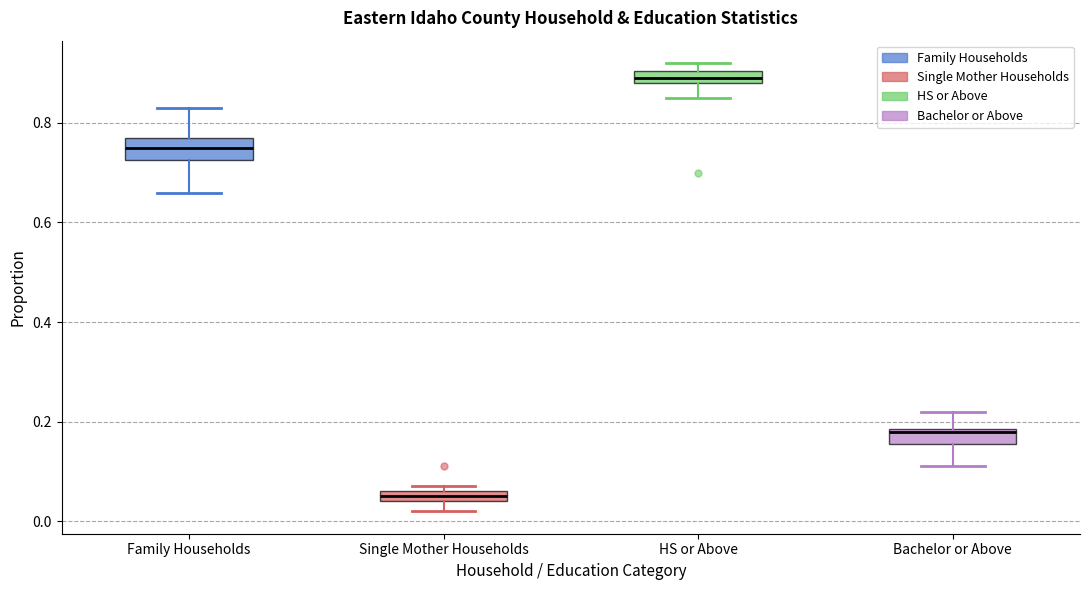

Where does the upper whisker of the box for Bachelor or Above end on the y-axis? The values are not printed on the chart, so give them approximately, as read against the axis.

0.22